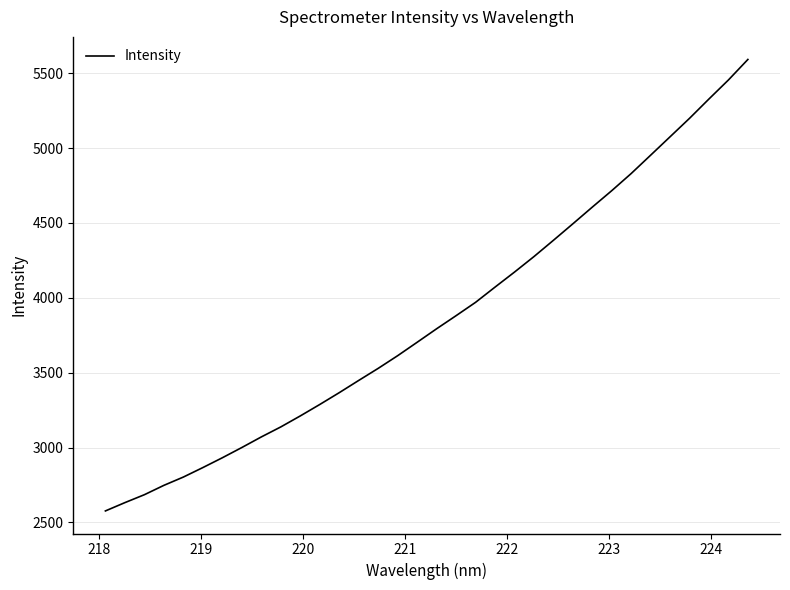

What is the minimum value shown in the chart?

2577.1